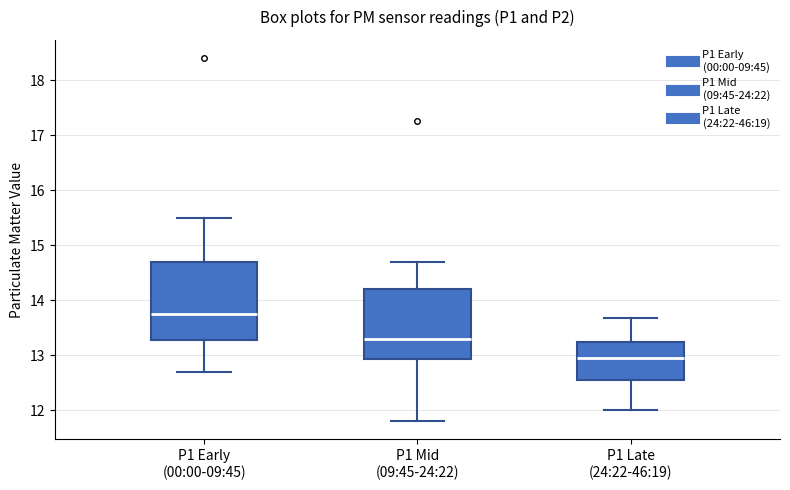

Which box has the lowest median line?

P1 Late (24:22-46:19)